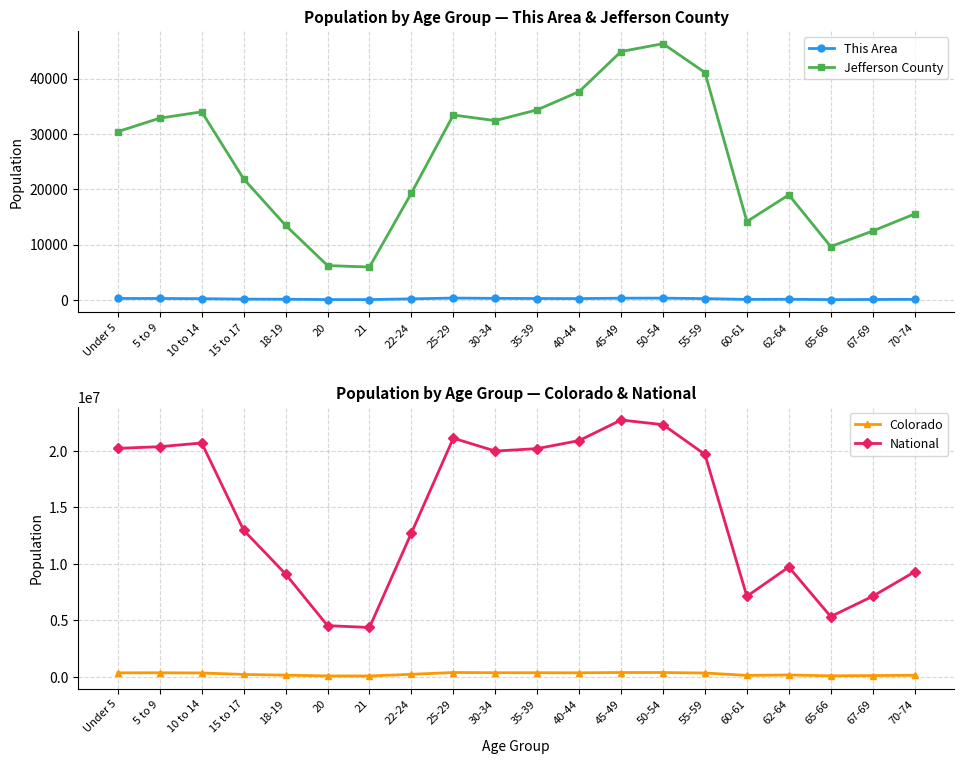

True or false: National and Jefferson County cross at least once.

False